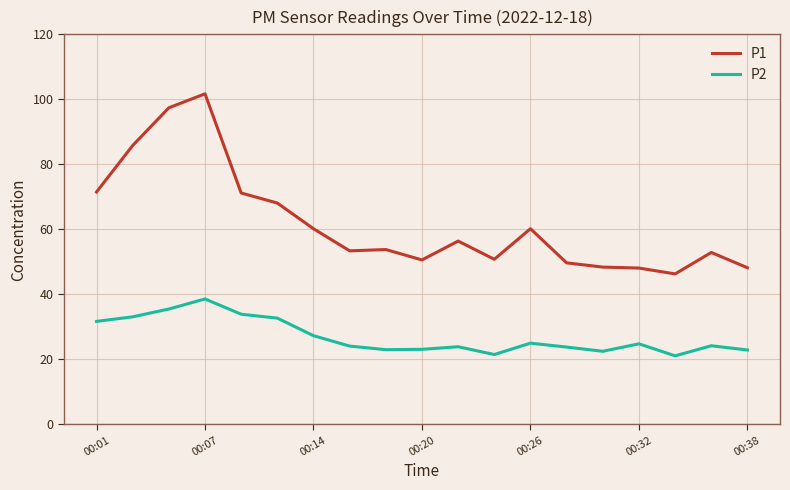

True or false: P1 and P2 intersect in this chart.

False